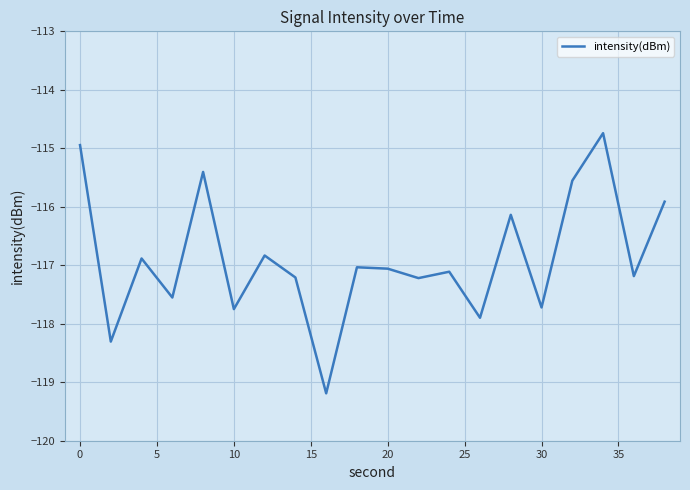

Is this an area chart (filled region under the line)?

No